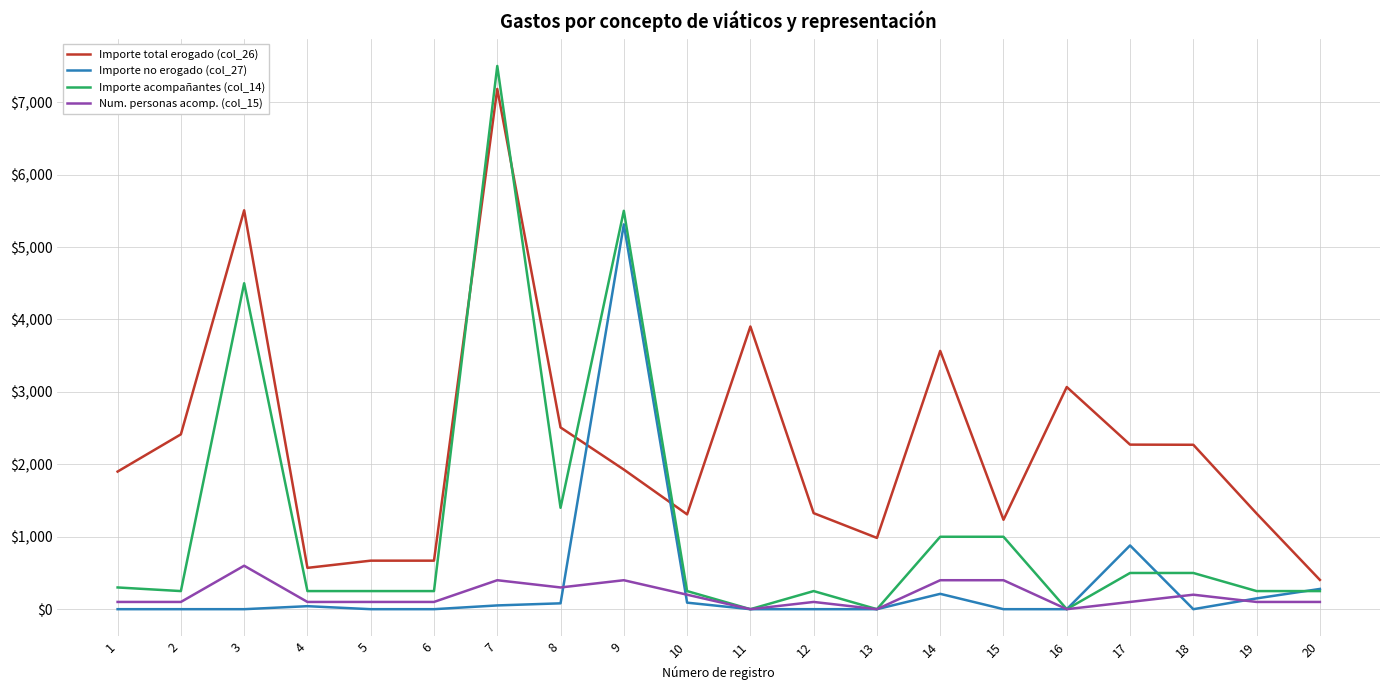

The Importe total erogado (col_26) series shows 1988.5 at 11. True or false?

False